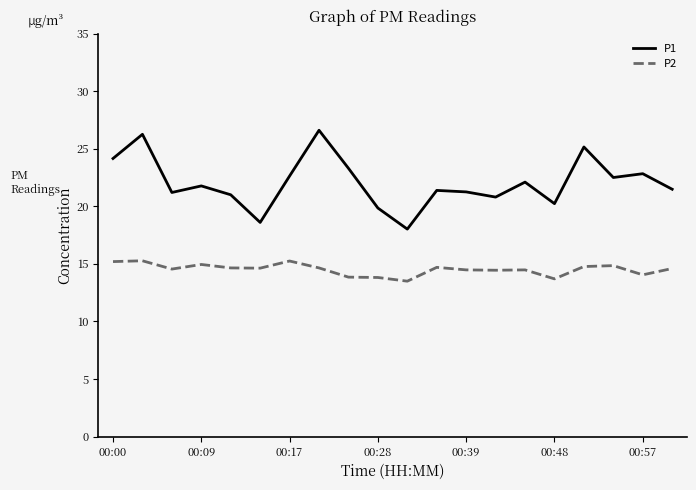

Does the chart display data point markers on the line(s)?

No